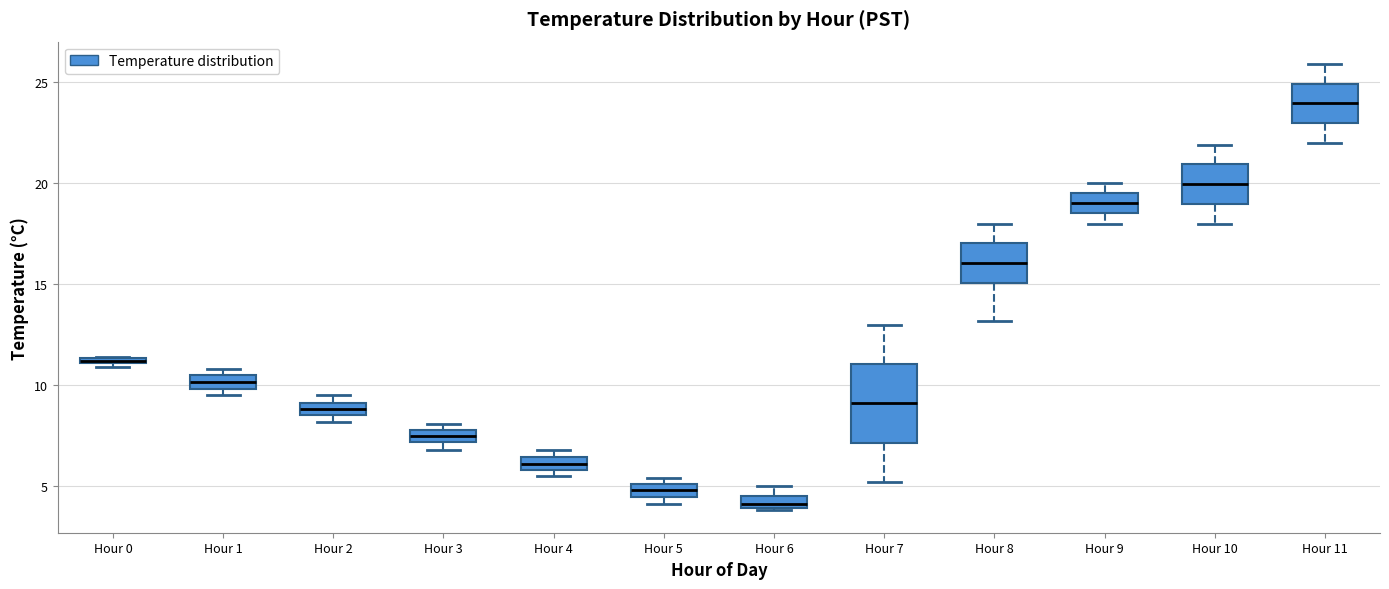

Which box is the tallest, from its lower edge to its upper edge?

Hour 7